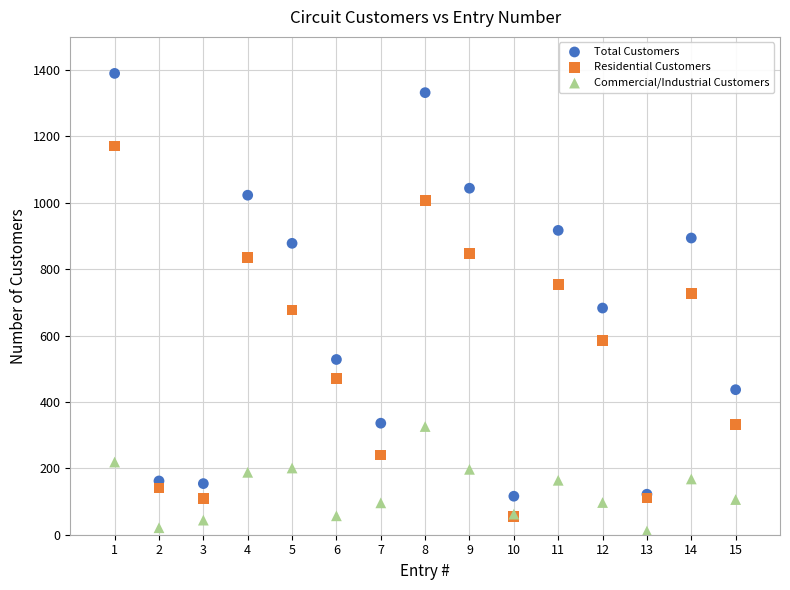

In the Residential Customers series, what Y value is closest to 612?

586